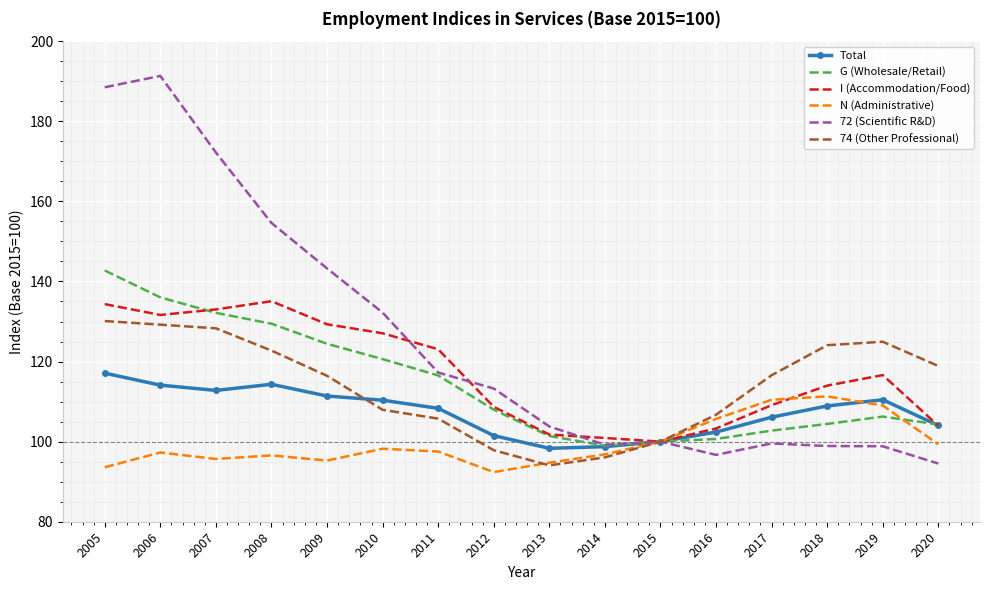

List the series in order of their peak value, highest first.

72 (Scientific R&D), G (Wholesale/Retail), I (Accommodation/Food), 74 (Other Professional), Total, N (Administrative)